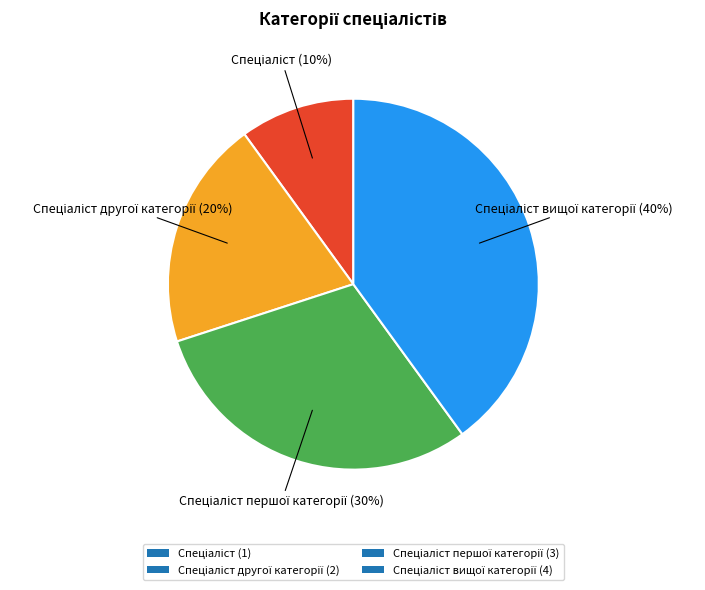

To the nearest percent, what is the average slice percentage?

25%